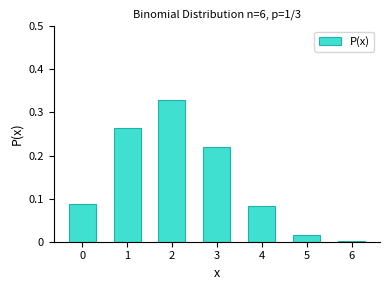

What is the sum of all values?

1.0